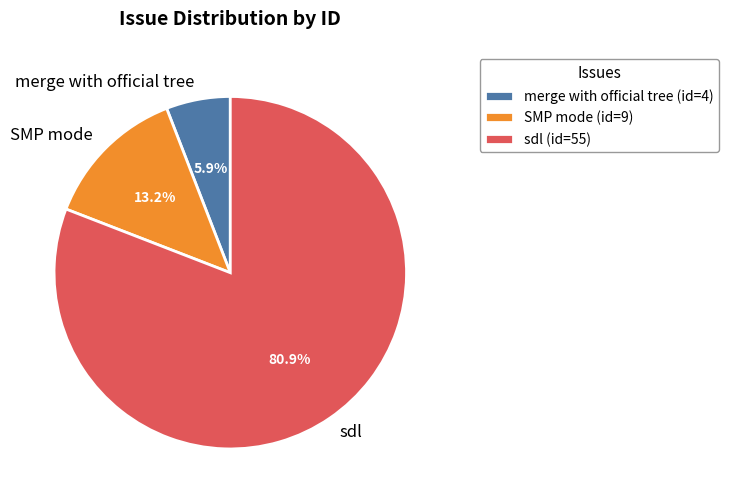

What is the smallest slice in the pie chart?

merge with official tree